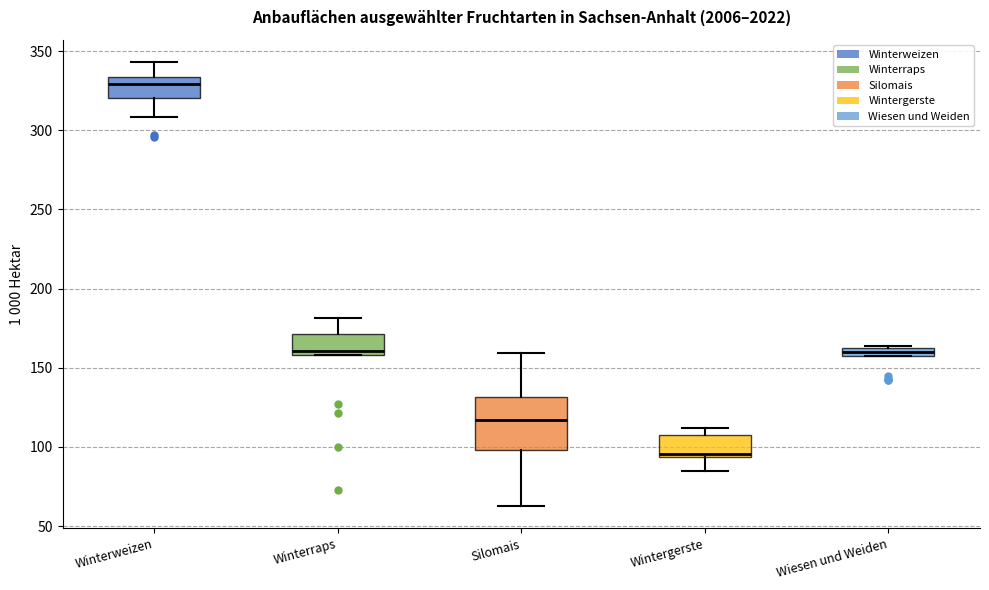

Comparing the boxes themselves (not the whiskers), which one is the tallest?

Silomais